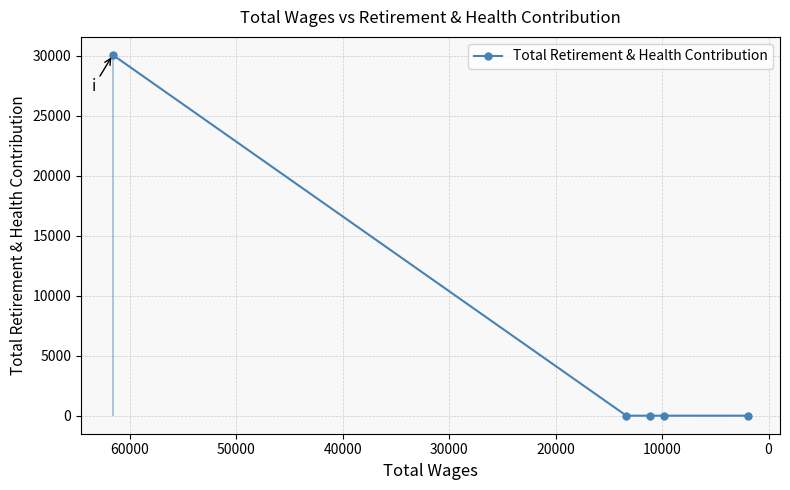

How many series are shown in this chart?

1